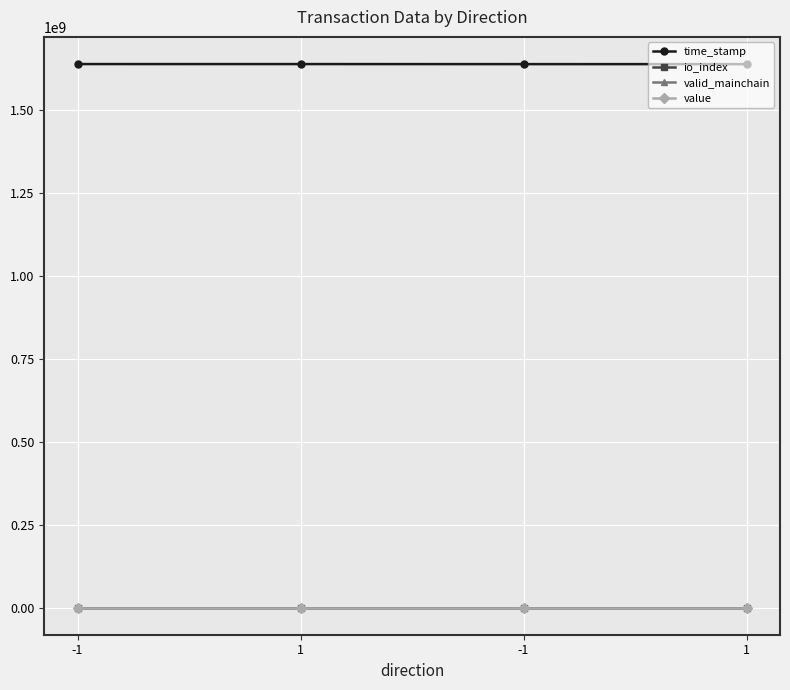

What is the maximum value for time_stamp?

1638898041.0